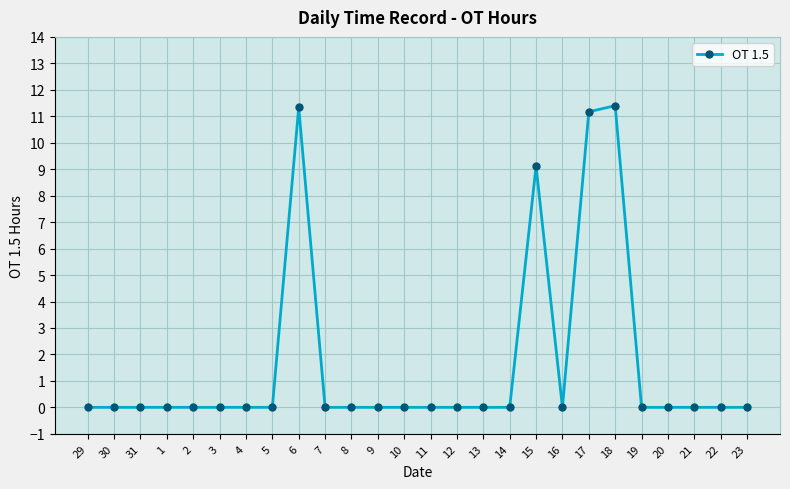

Count the number of categories in the chart.

26